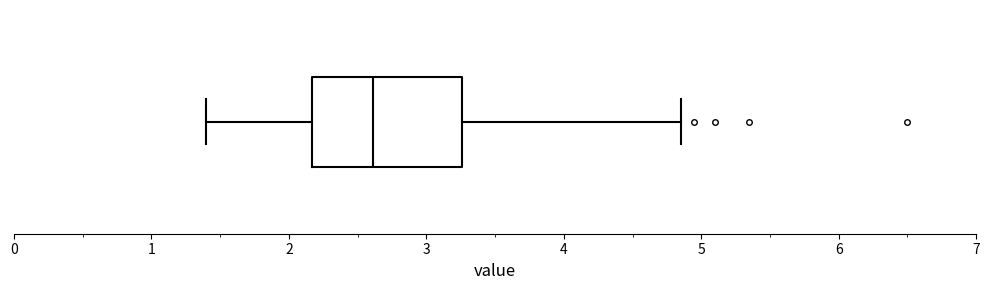

Read this box plot against the x-axis: the position of the median line, the range covered by the box, and the ends of both whiskers. The values are not printed on the chart, so give them approximately, as read against the axis.

median 2.6, box 2.2 to 3.3, whiskers 1.4 to 4.9